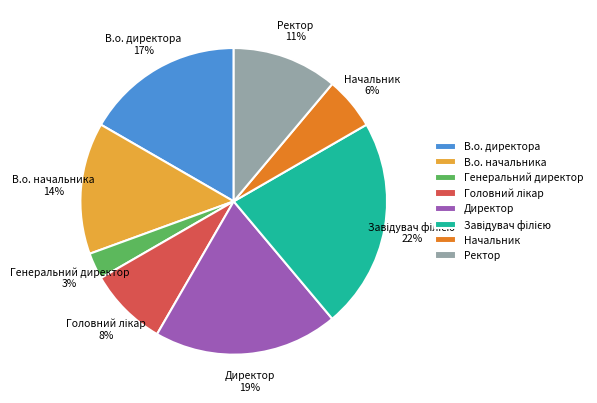

Which has a higher value, Ректор or Генеральний директор?

Ректор